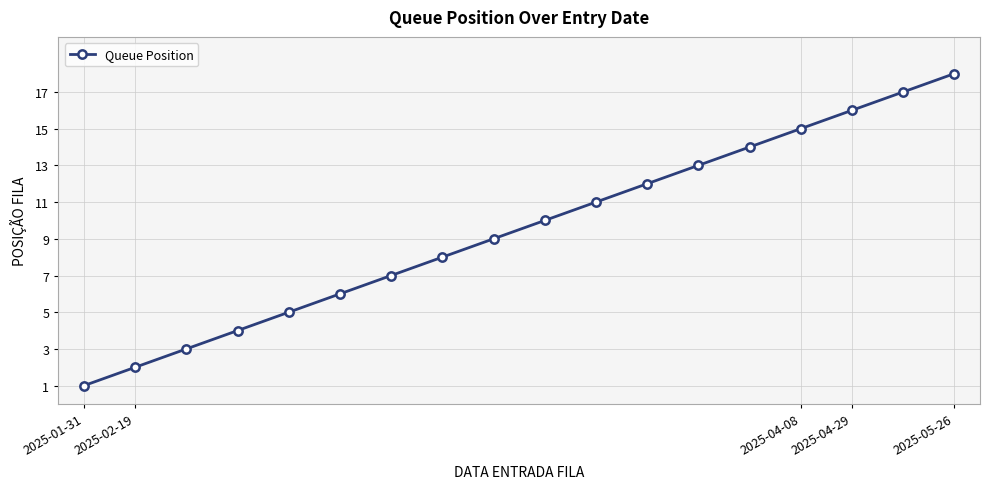

True or false: there are more than 2 points higher than both neighbors.

False